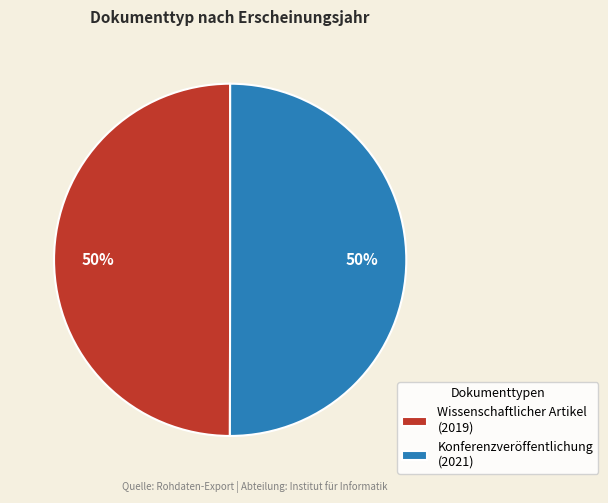

Combined, do Wissenschaftlicher Artikel (2019) and Konferenzveröffentlichung (2021) account for over 50%?

Yes